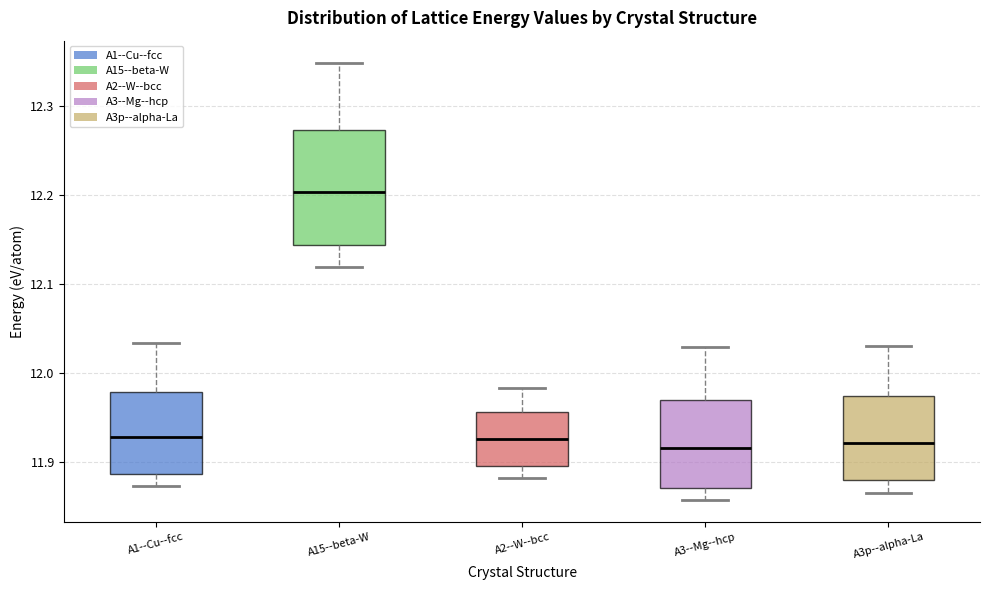

Reading left to right, transcribe this box plot: for each box, give where its median line is, the range the box spans, and where its two whiskers end, as read against the y-axis. The values are not printed on the chart, so give them approximately, as read against the axis.

A1--Cu--fcc: median 11.93, box 11.89 to 11.98, whiskers 11.87 to 12.03
A15--beta-W: median 12.20, box 12.14 to 12.27, whiskers 12.12 to 12.35
A2--W--bcc: median 11.93, box 11.90 to 11.96, whiskers 11.88 to 11.98
A3--Mg--hcp: median 11.92, box 11.87 to 11.97, whiskers 11.86 to 12.03
A3p--alpha-La: median 11.92, box 11.88 to 11.97, whiskers 11.87 to 12.03